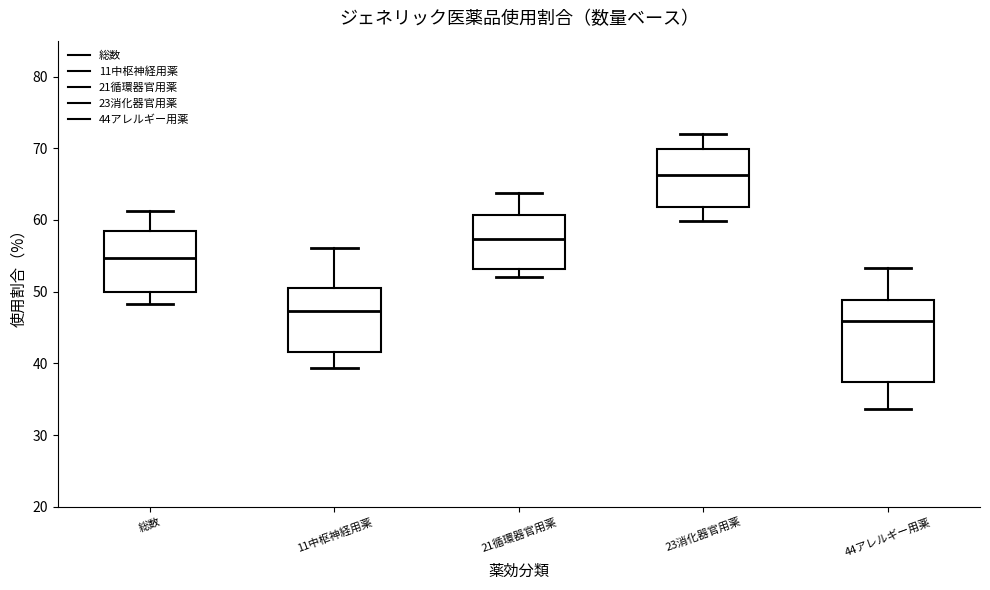

Where does the lower whisker of the box for 総数 end on the y-axis? The values are not printed on the chart, so give them approximately, as read against the axis.

48